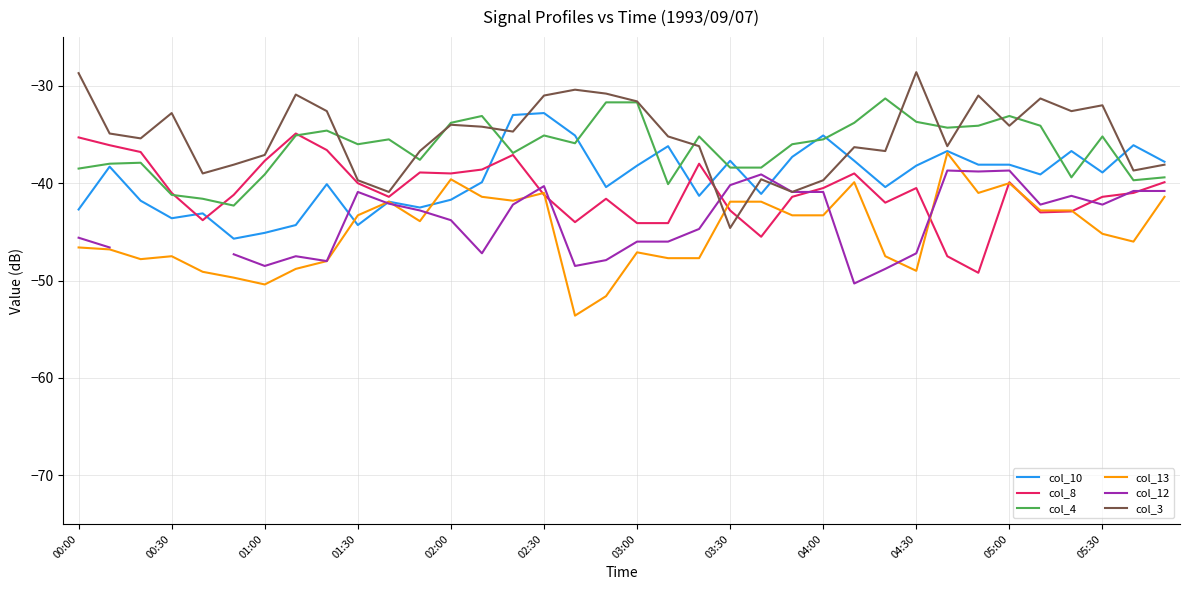

What is the difference between the maximum and minimum values in the col_3 series?

16.0